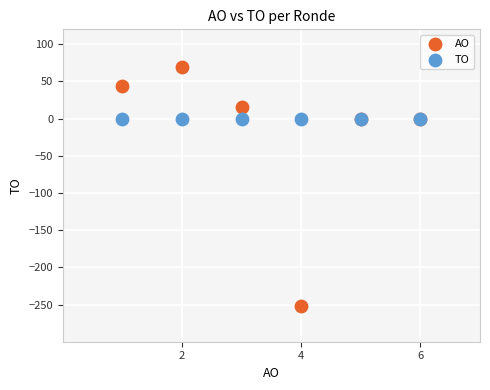

Which series reaches the minimum Y coordinate?

AO